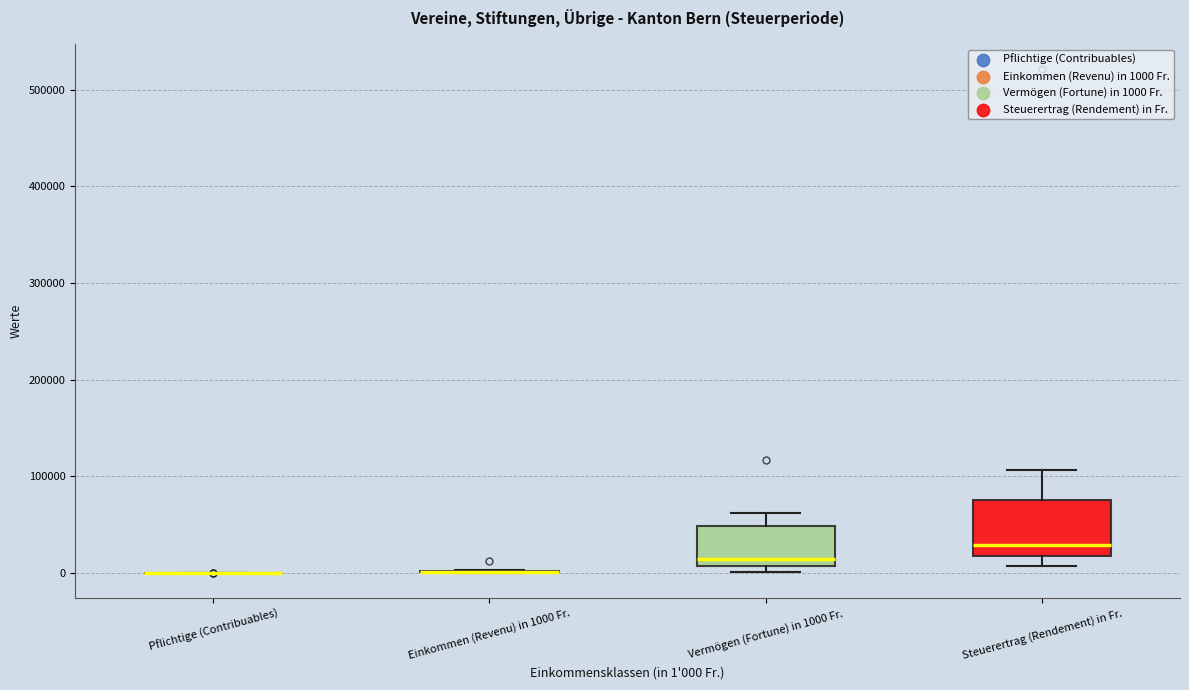

Comparing the boxes themselves (not the whiskers), which one is the tallest?

Steuerertrag (Rendement) in Fr.